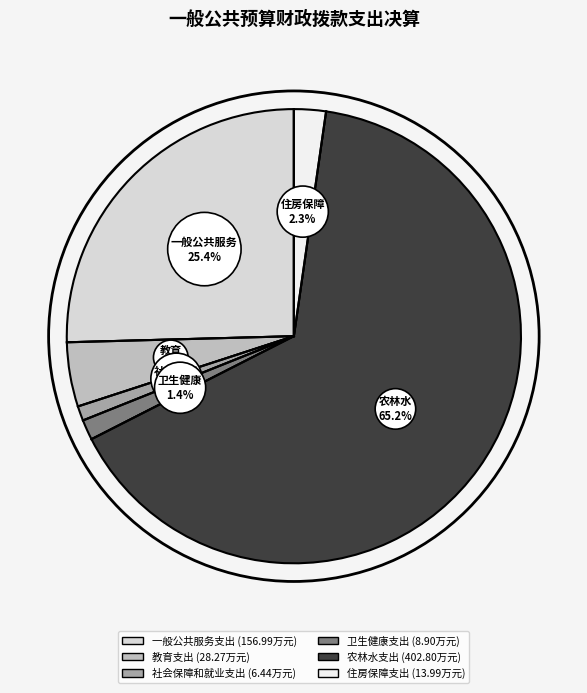

To the nearest percent, what is the average slice percentage?

17%